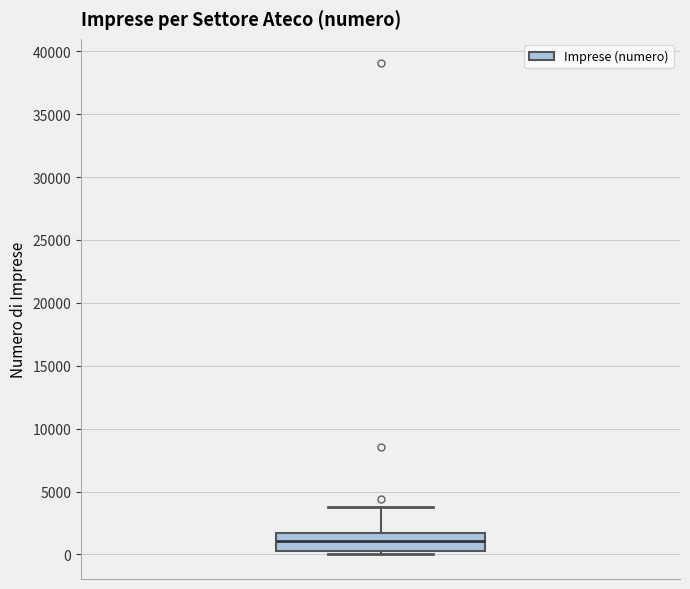

Transcribe this box plot: give where the median line is, the range the box spans, and where the two whiskers end, as read against the y-axis. The values are not printed on the chart, so give them approximately, as read against the axis.

median 1000, box 500 to 1500, whiskers 0 to 4000